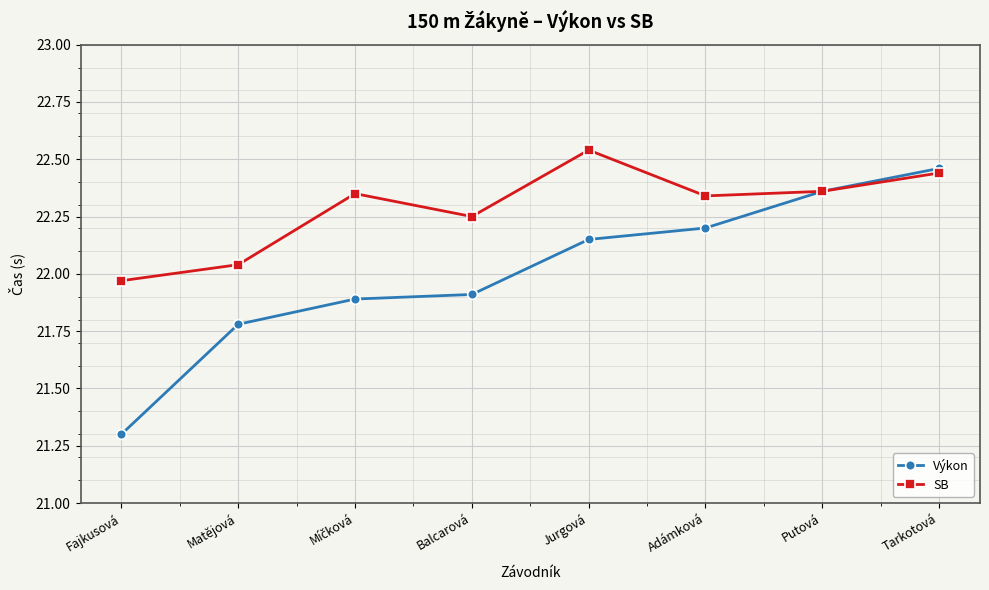

Which category has the lowest value in the SB series?

Fajkusová